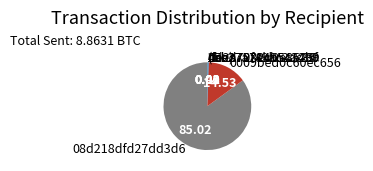

Which slice represents more than half of the pie?

08d218dfd27dd3d6